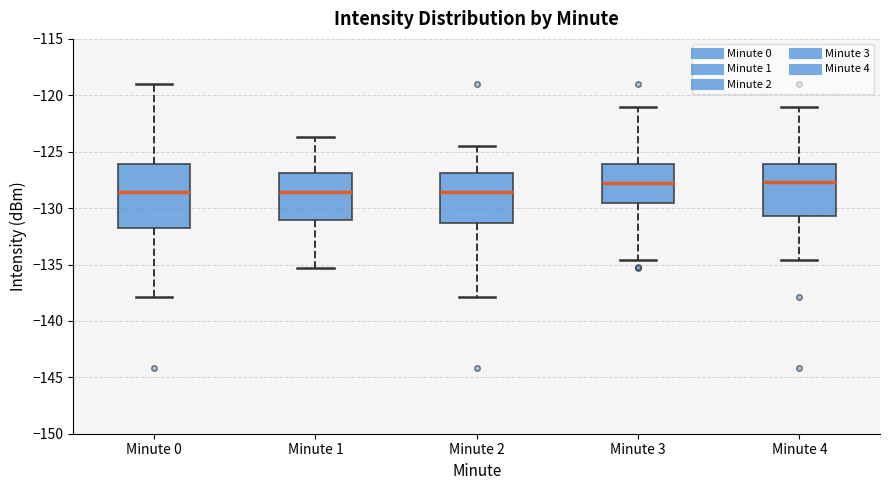

Where does the median line of the box for Minute 3 sit on the y-axis? The values are not printed on the chart, so give them approximately, as read against the axis.

-127.5